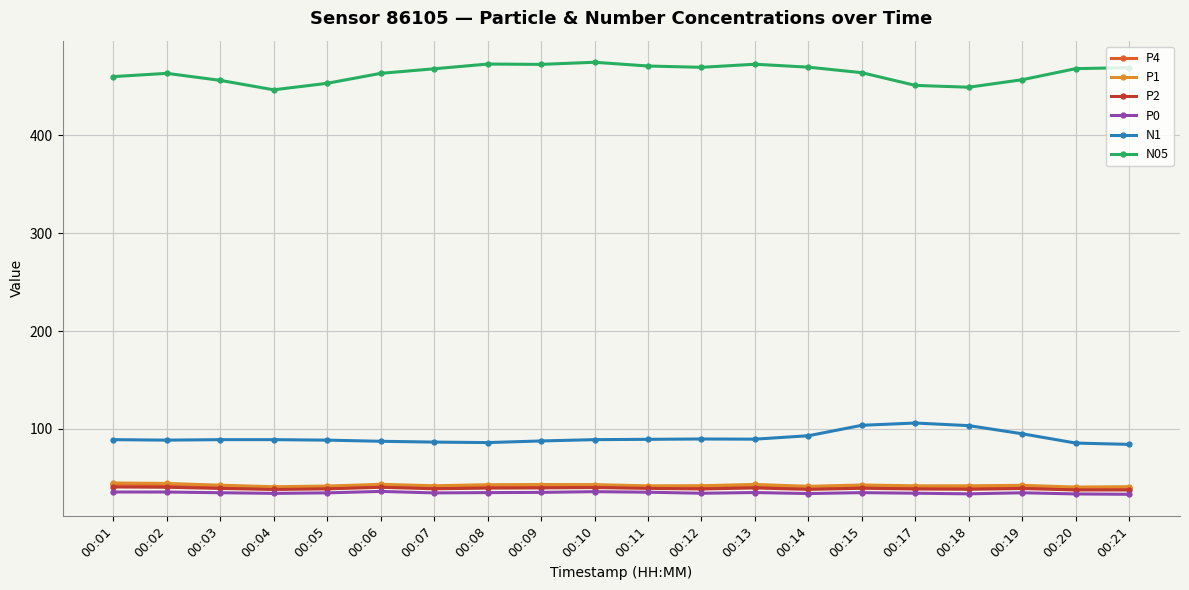

What is the total value across all series at 00:09?

720.3